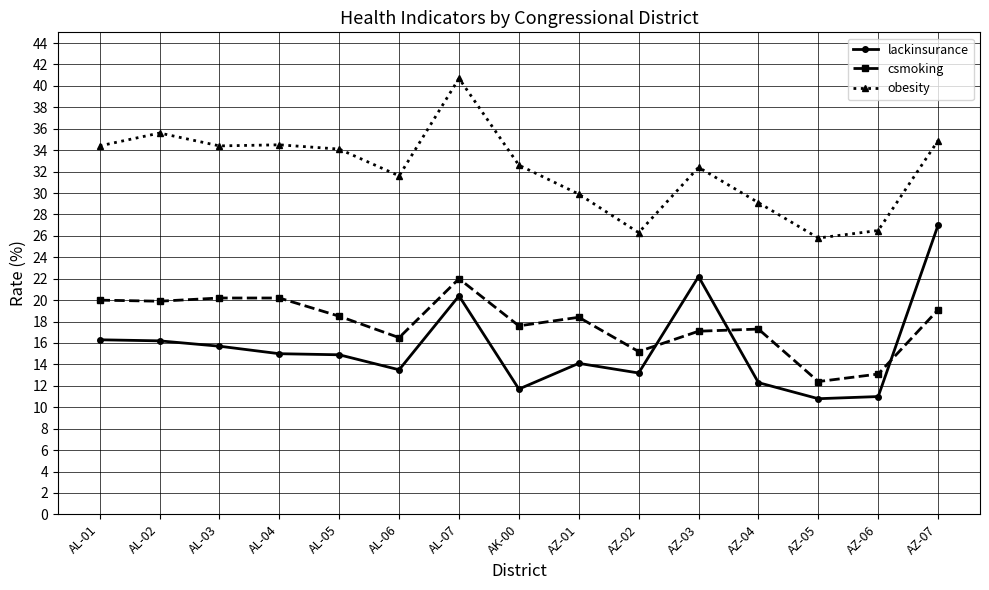

Which series has the largest range (max minus min)?

lackinsurance